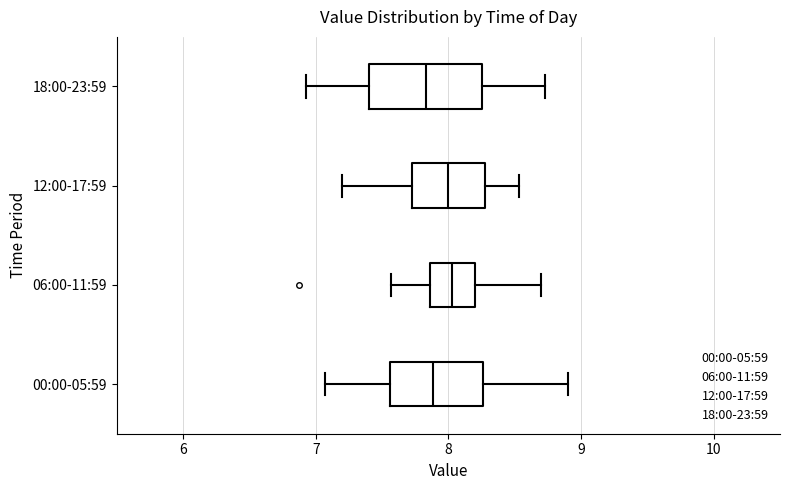

Comparing the boxes themselves (not the whiskers), which one is the widest?

18:00-23:59